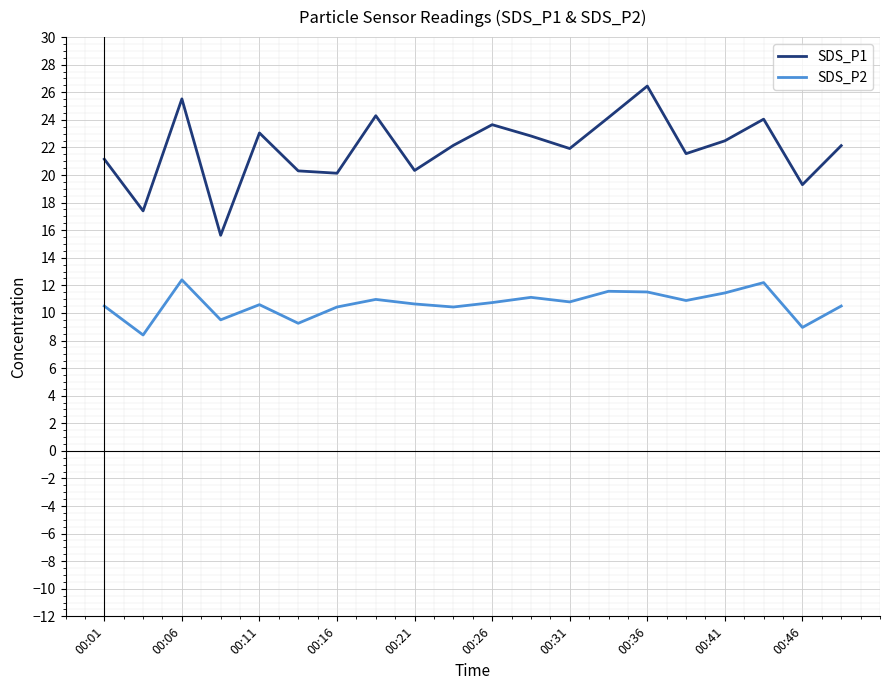

Which series has the largest total across all categories?

SDS_P1